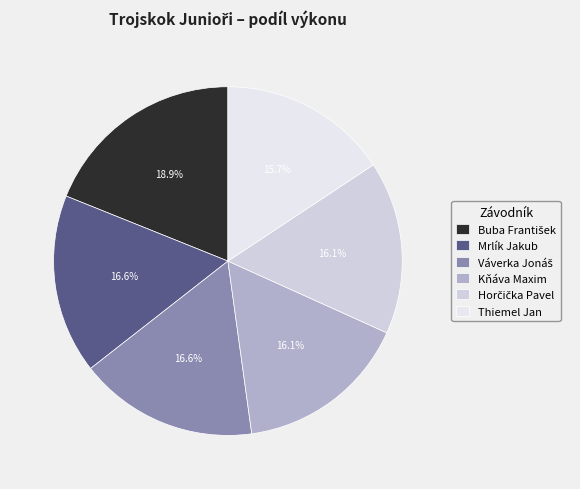

Is there any slice that represents more than half of the pie?

No